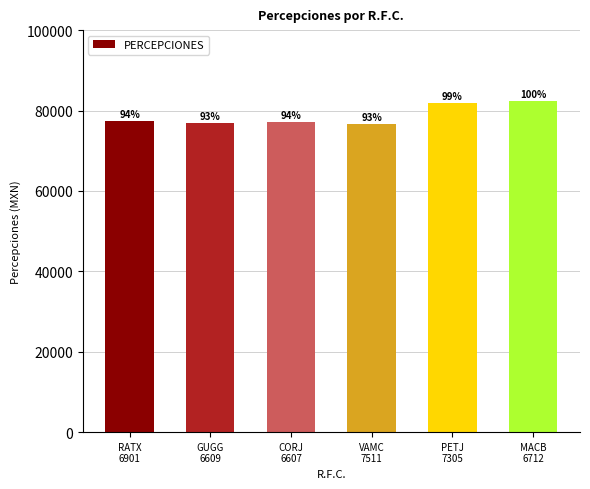

Reading left to right, extract all data points from this chart.

RATX
6901=77367.7	GUGG
6609=76907.6	CORJ
6607=77109.9	VAMC
7511=76535.1	PETJ
7305=81842.4	MACB
6712=82369.4